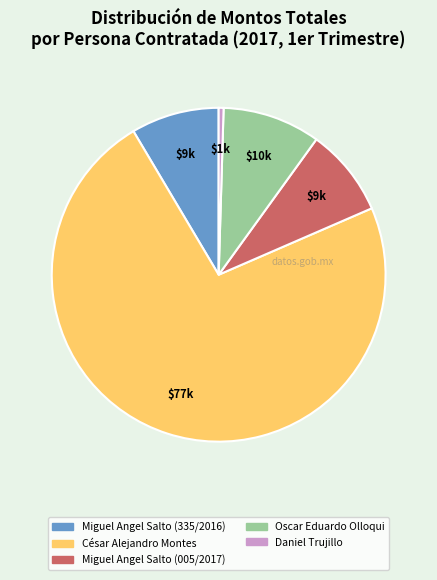

The Daniel Trujillo slice represents 14% of the pie. True or false?

False